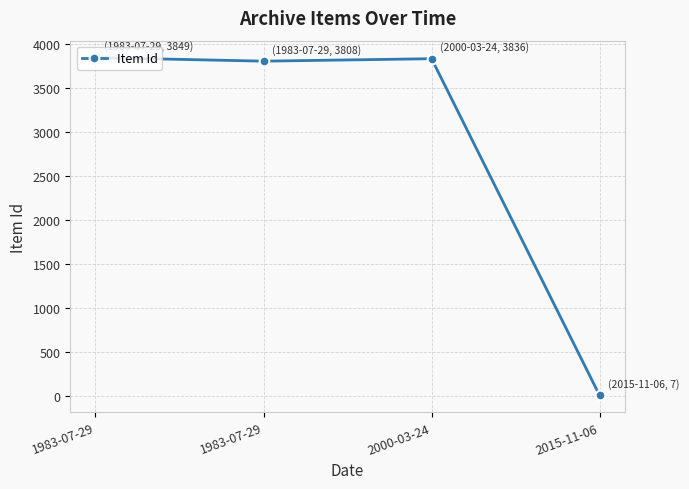

What is the label of the 2nd point from the left?

1983-07-29